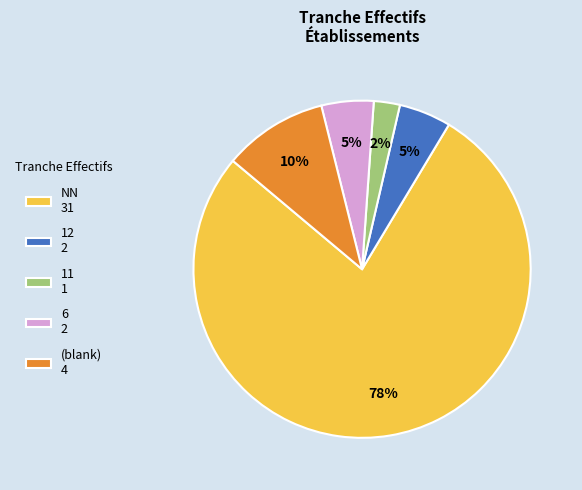

Is it true that 12 2 is 5% of the pie?

True